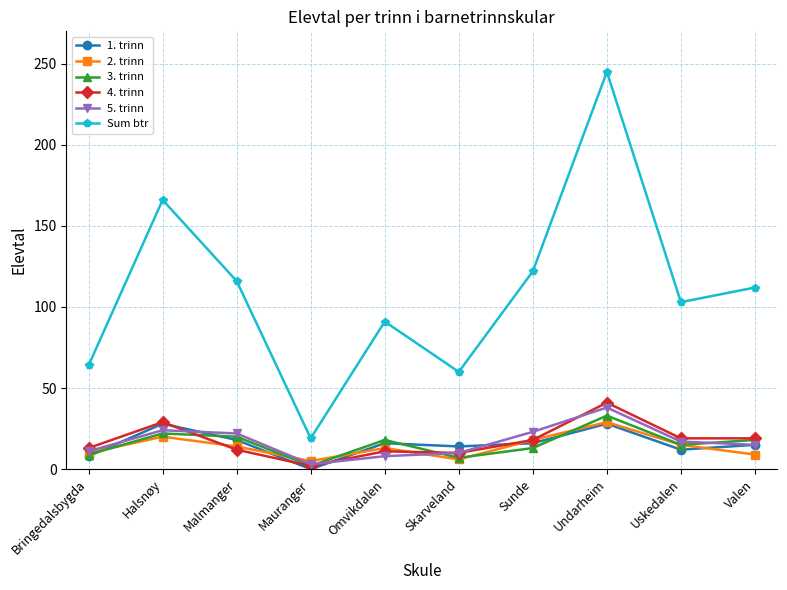

How many values in the 4. trinn series are below 18?

5